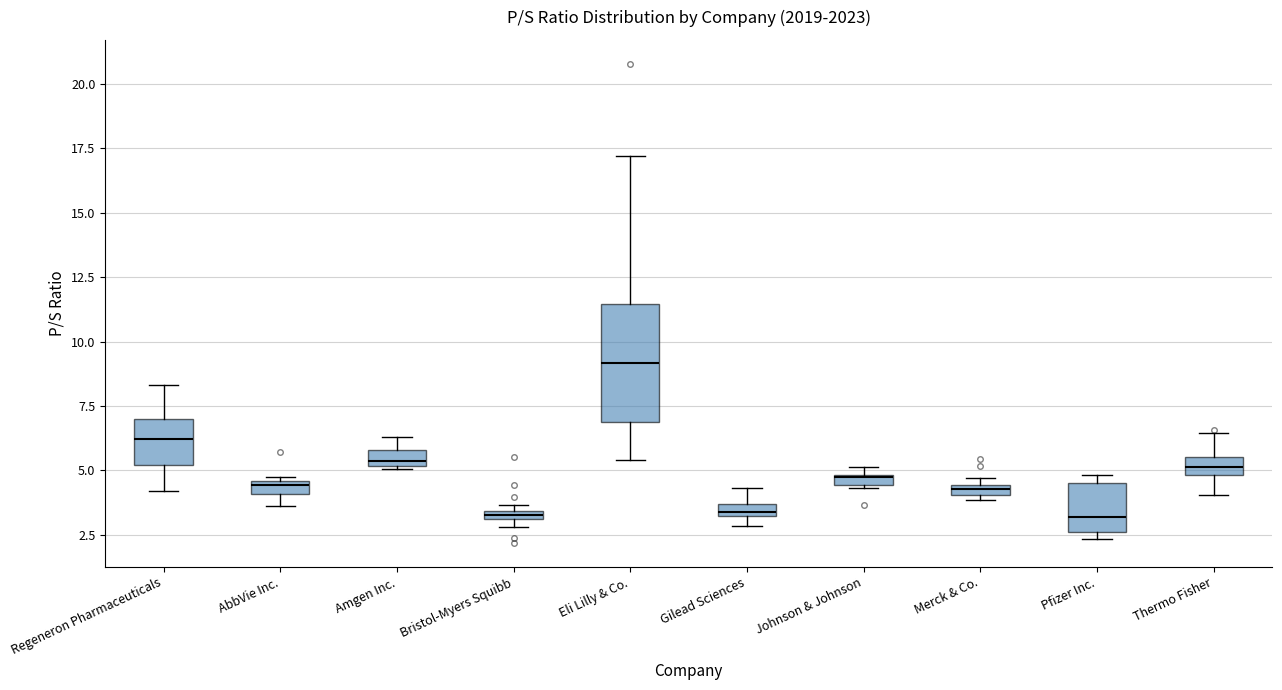

Which box's median line is the highest?

Eli Lilly & Co.